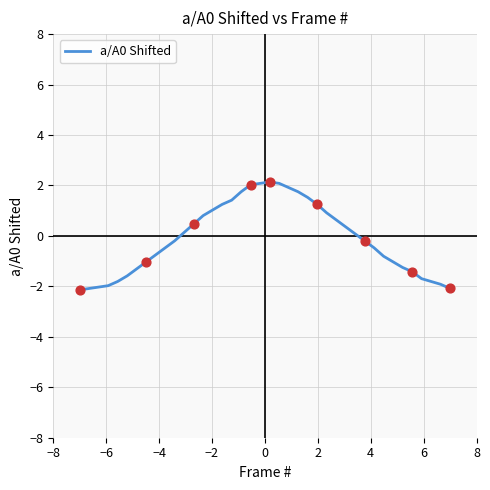

What is the maximum value shown in the chart?

2.1